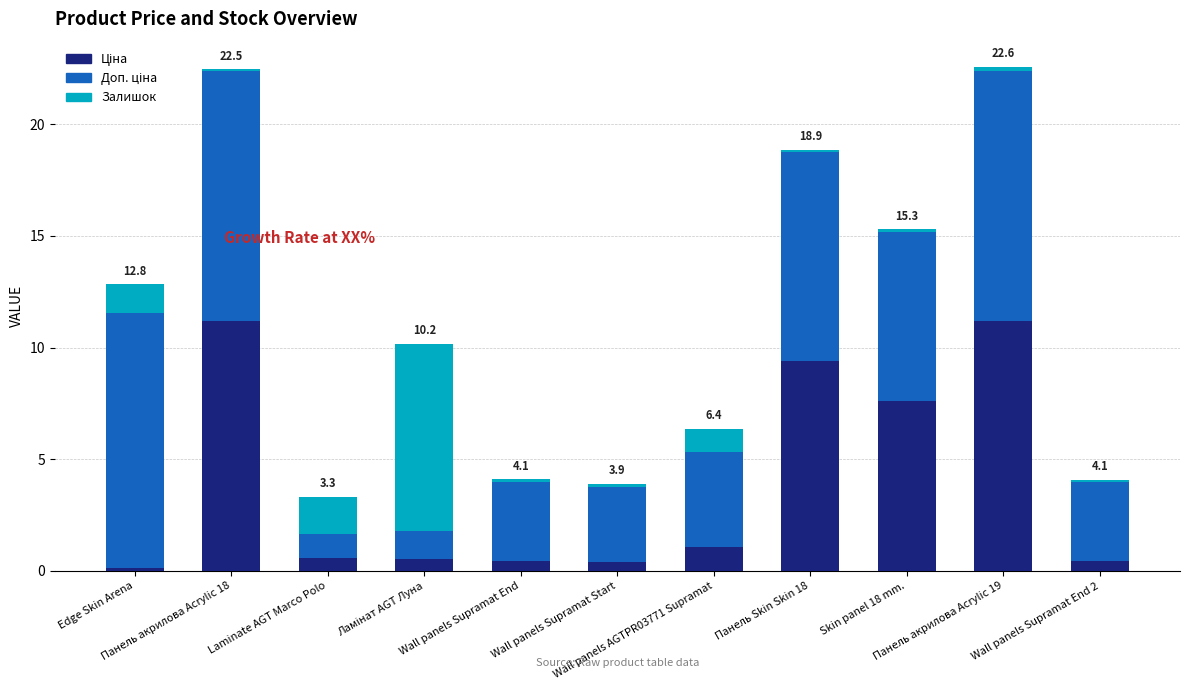

Rank the series by their maximum value, from highest to lowest.

Доп. ціна, Ціна, Залишок